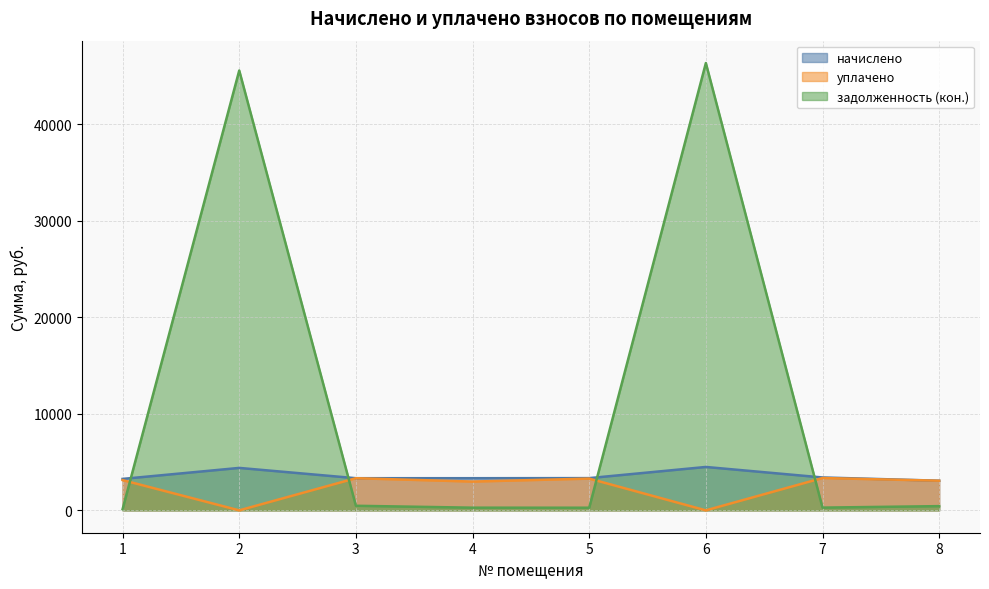

What is the spread (max minus min) of values at 2?

45543.0